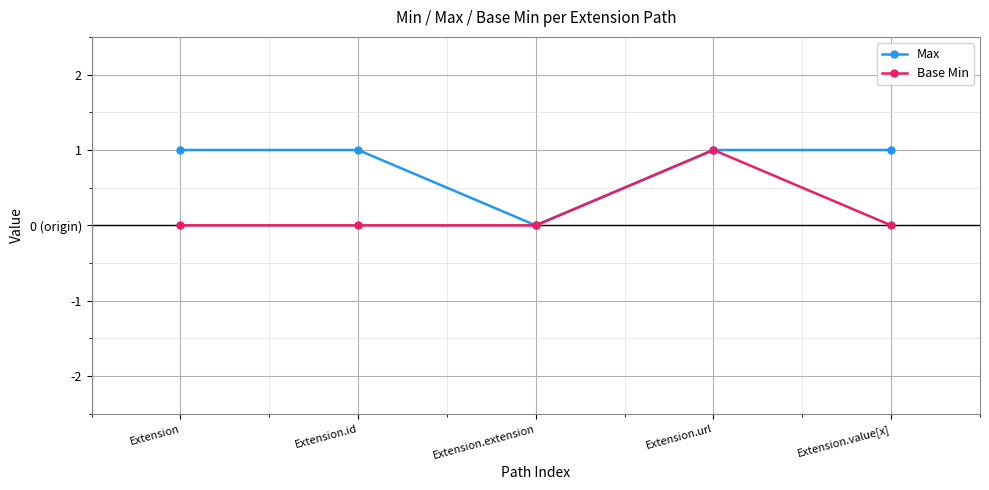

At which label does Max reach its peak?

Extension